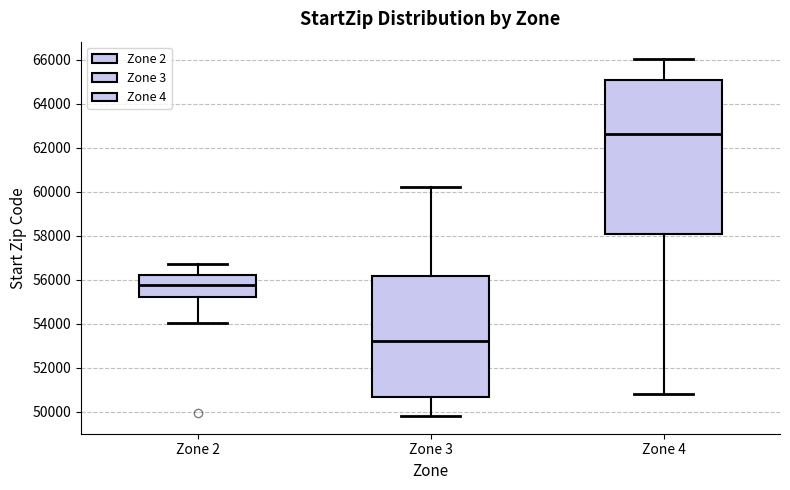

Reading left to right, transcribe this box plot: for each box, give where its median line is, the range the box spans, and where its two whiskers end, as read against the y-axis. The values are not printed on the chart, so give them approximately, as read against the axis.

Zone 2: median 55800, box 55200 to 56200, whiskers 54000 to 56800
Zone 3: median 53200, box 50600 to 56200, whiskers 49800 to 60200
Zone 4: median 62600, box 58000 to 65000, whiskers 50800 to 66000